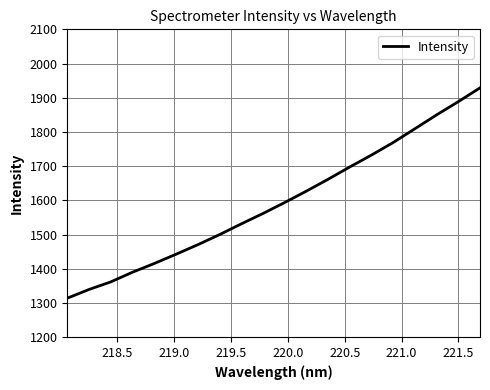

What is the difference between the maximum and minimum values?

615.0